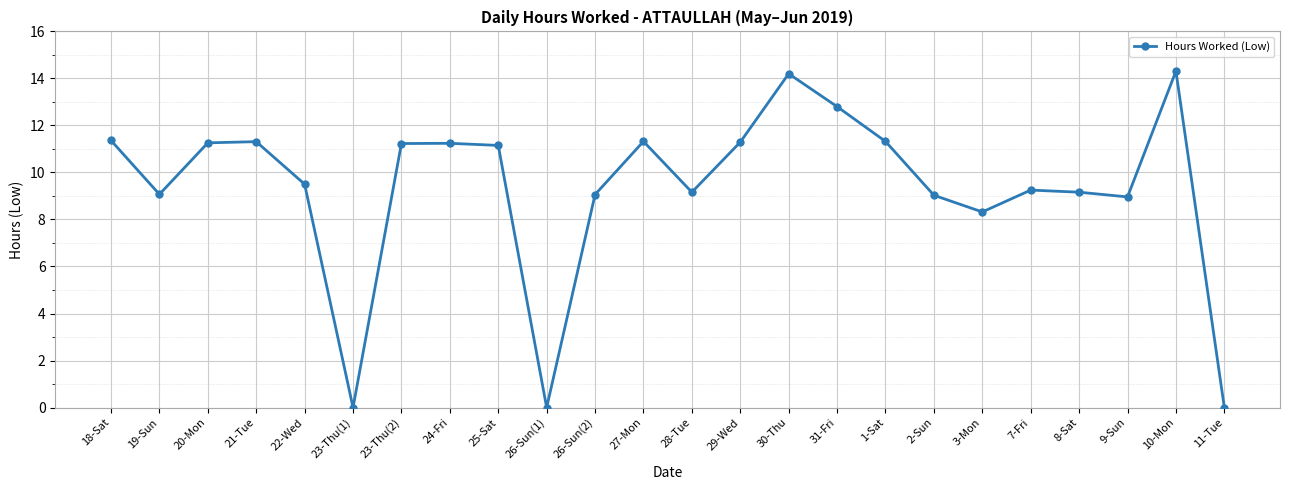

What value does the data have at 27-Mon?

11.3